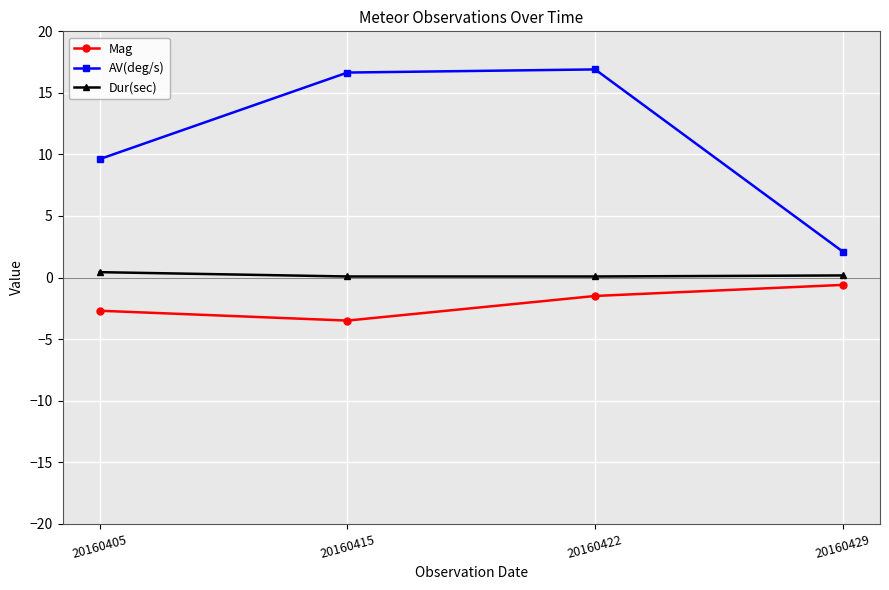

What is the difference between the highest and lowest values at 20160405?

12.3